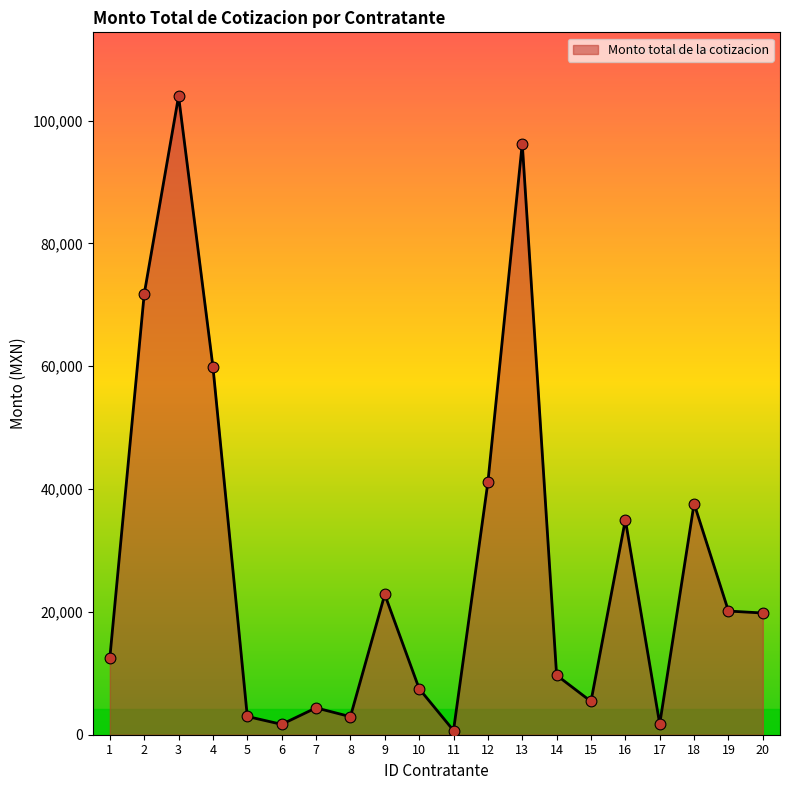

What is the change in value from 6 to 18?

+35953.7